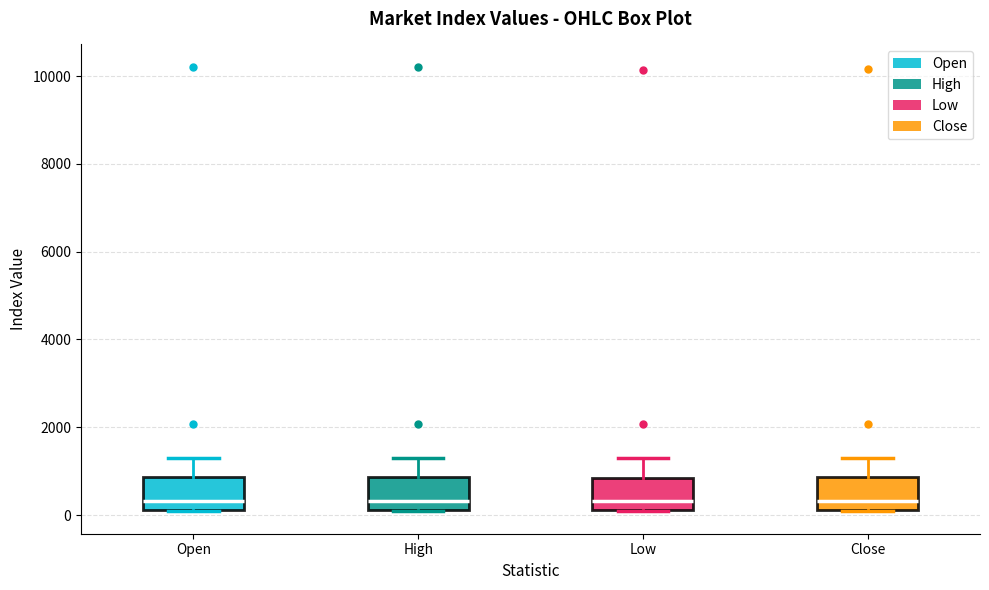

Reading left to right, transcribe this box plot: for each box, give where its median line is, the range the box spans, and where its two whiskers end, as read against the y-axis. The values are not printed on the chart, so give them approximately, as read against the axis.

Open: median 400, box 200 to 800, whiskers 0 to 1400
High: median 400, box 200 to 800, whiskers 0 to 1400
Low: median 400, box 200 to 800, whiskers 0 to 1400
Close: median 400, box 200 to 800, whiskers 0 to 1400